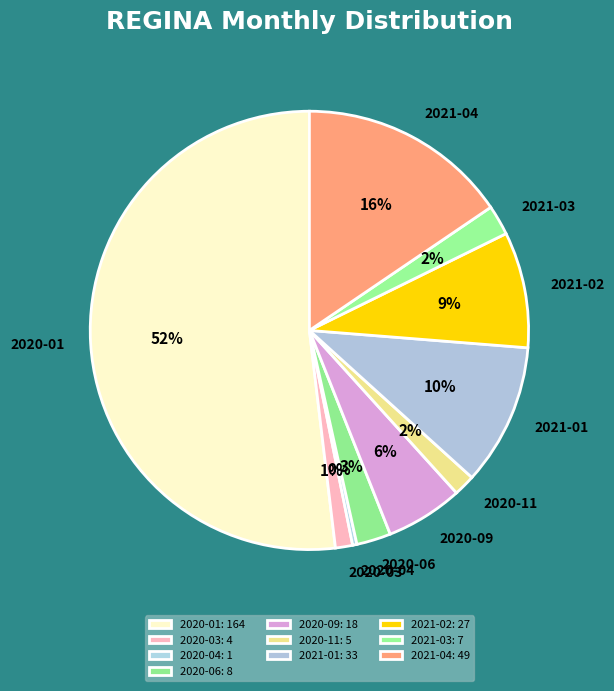

What percentage is the 2020-11 slice, to the nearest percent?

2%